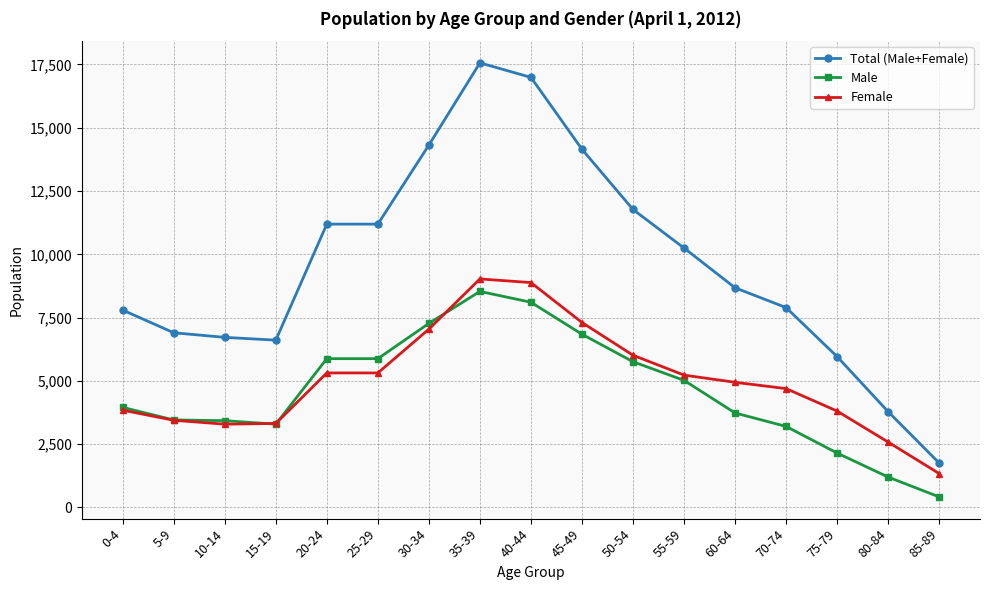

True or false: Male has a value of 4462 at 70-74.

False